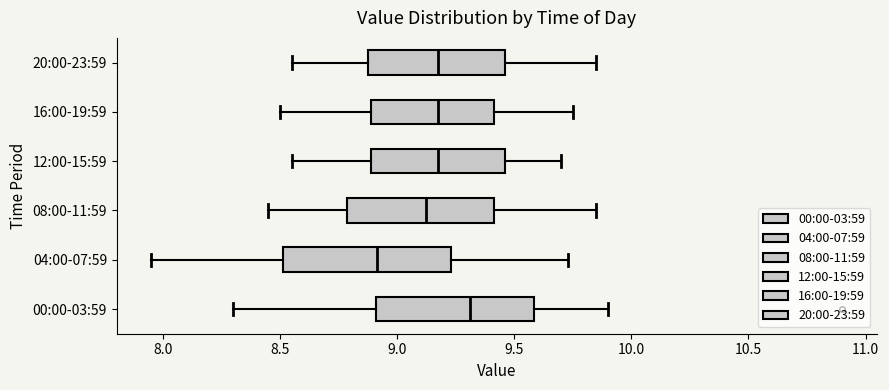

Which box's median line is the furthest to the left?

04:00-07:59